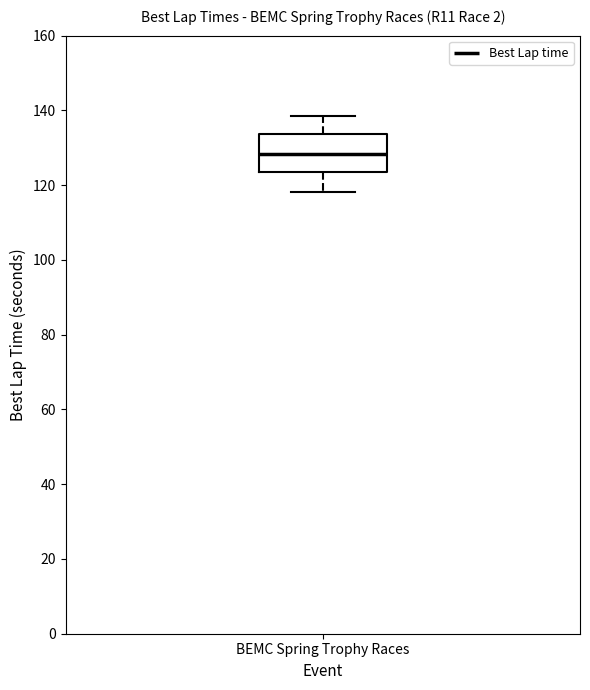

Where is the lower edge of the box for BEMC Spring Trophy Races on the y-axis? The values are not printed on the chart, so give them approximately, as read against the axis.

124